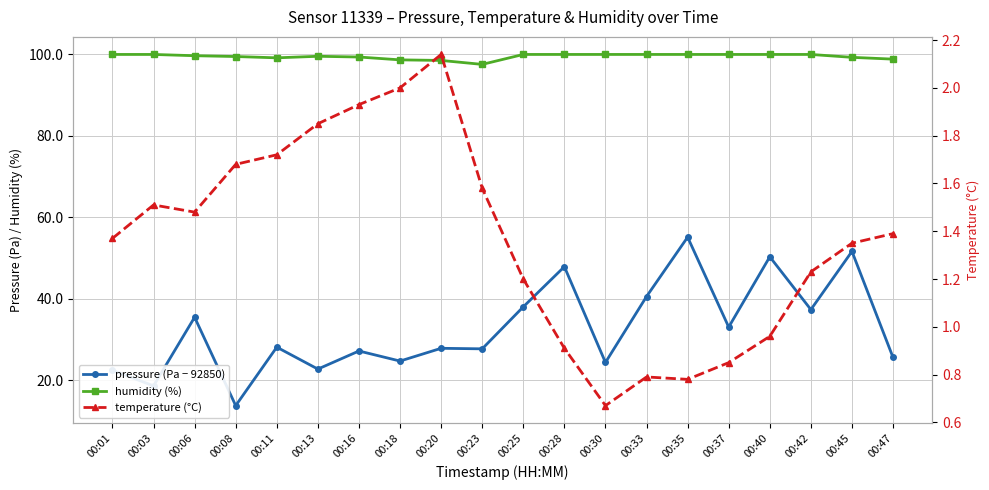

Is it true that humidity (%) equals 100.0 at 00:35?

True